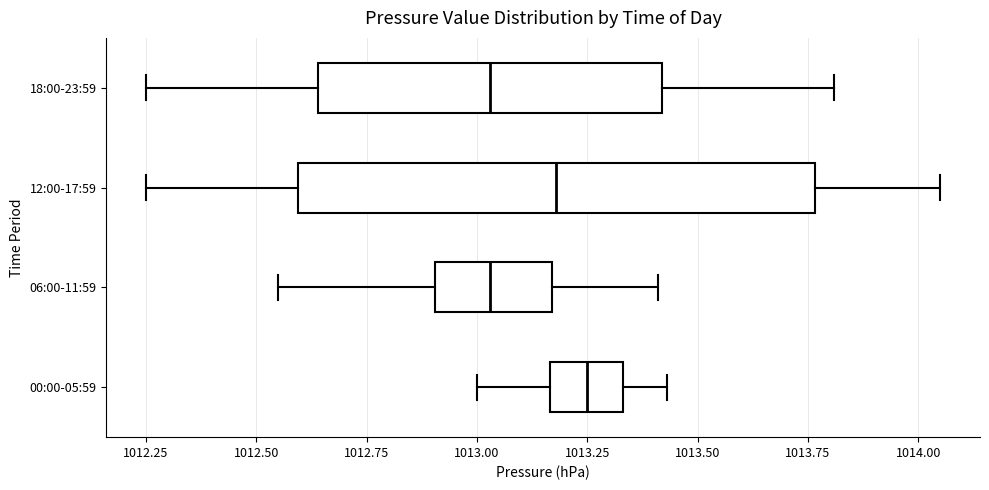

Reading bottom to top, read every box against the x-axis: the position of its median line, the range the box covers, and the ends of its whiskers. The values are not printed on the chart, so give them approximately, as read against the axis.

00:00-05:59: median 1013.25, box 1013.15 to 1013.35, whiskers 1013.00 to 1013.45
06:00-11:59: median 1013.05, box 1012.90 to 1013.15, whiskers 1012.55 to 1013.40
12:00-17:59: median 1013.20, box 1012.60 to 1013.75, whiskers 1012.25 to 1014.05
18:00-23:59: median 1013.05, box 1012.65 to 1013.40, whiskers 1012.25 to 1013.80